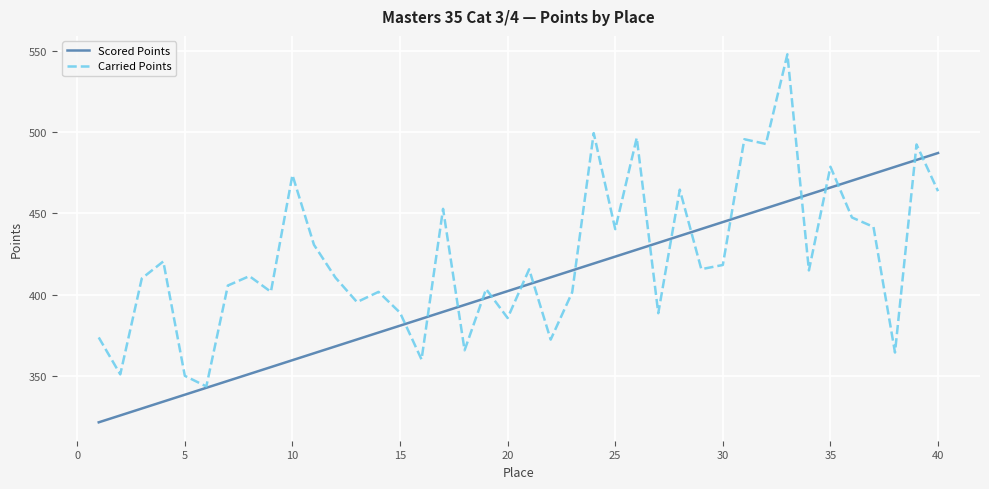

Which series has the largest range (max minus min)?

Carried Points